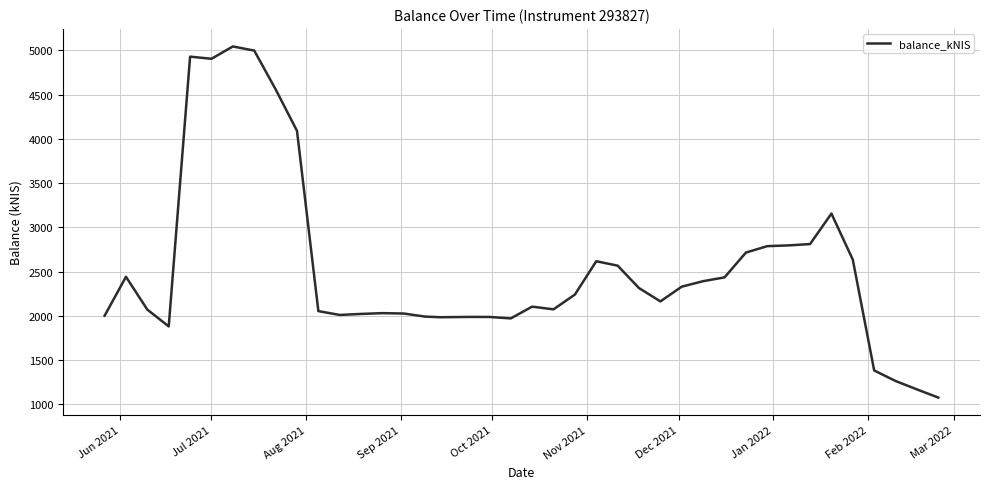

What is the difference between the maximum and minimum values?

3967.8